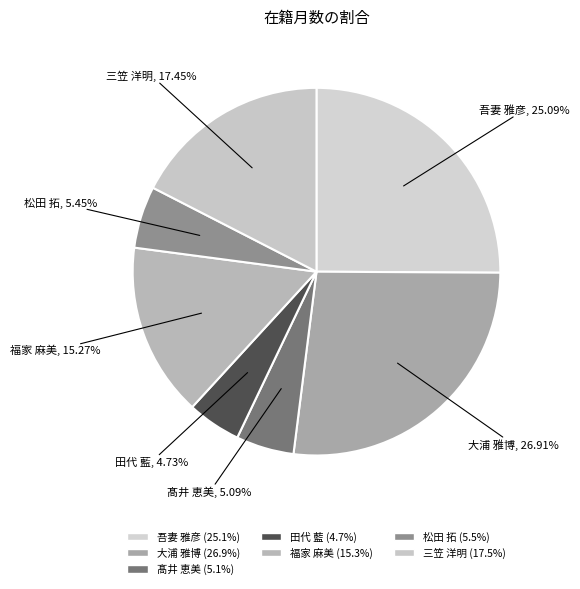

How many slices are in this pie chart?

7